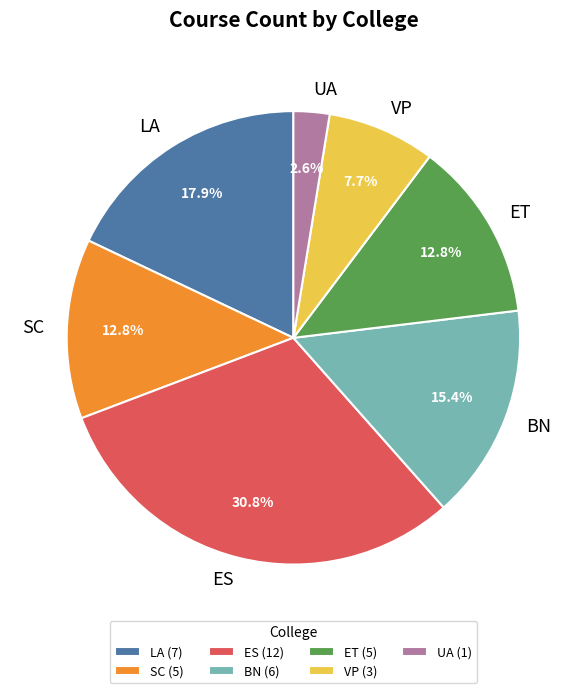

To the nearest percent, what is the difference between the largest and smallest slice percentages?

28%